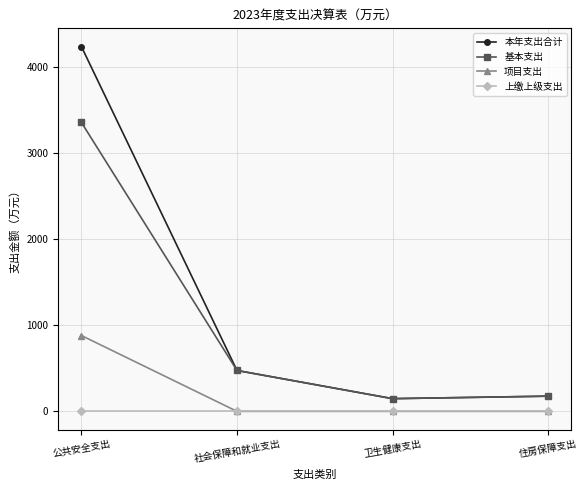

Which series has the widest spread of values?

本年支出合计